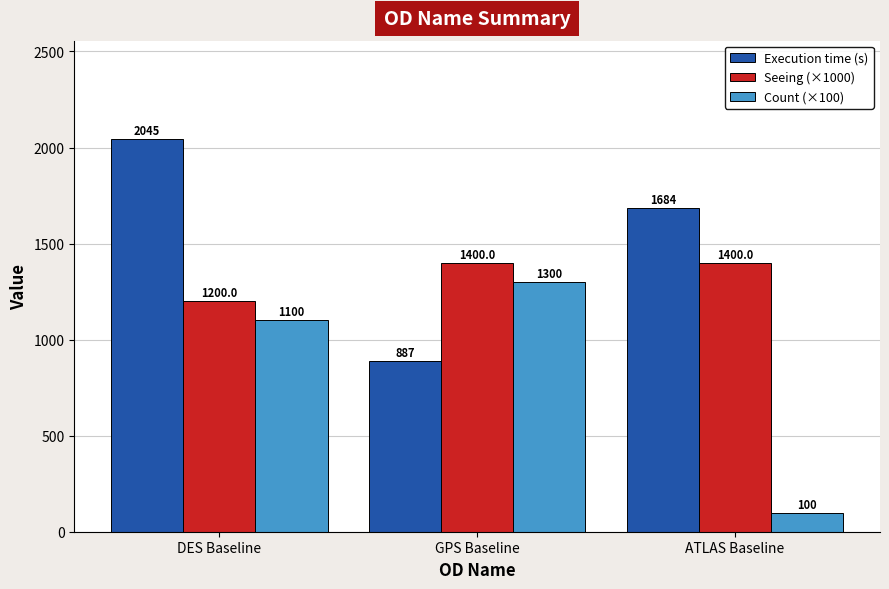

At ATLAS Baseline, list the series in order from largest to smallest.

Execution time (s), Seeing (×1000), Count (×100)